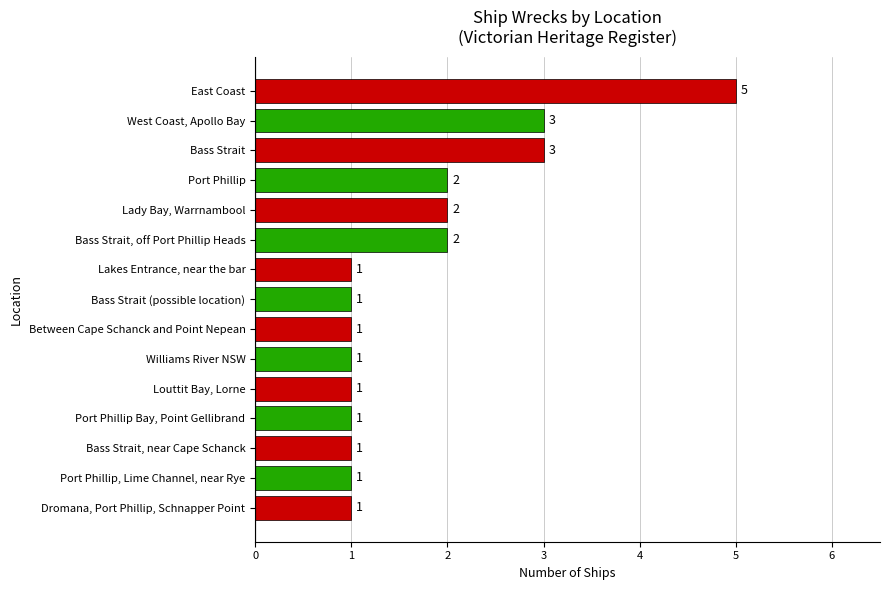

How many values are between 1 and 2?

12